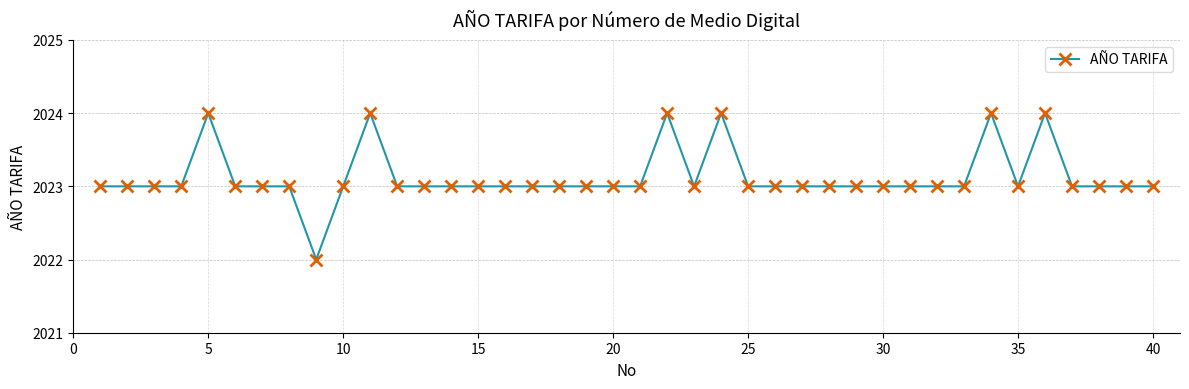

What is the value of the 4th point from the left?

2023